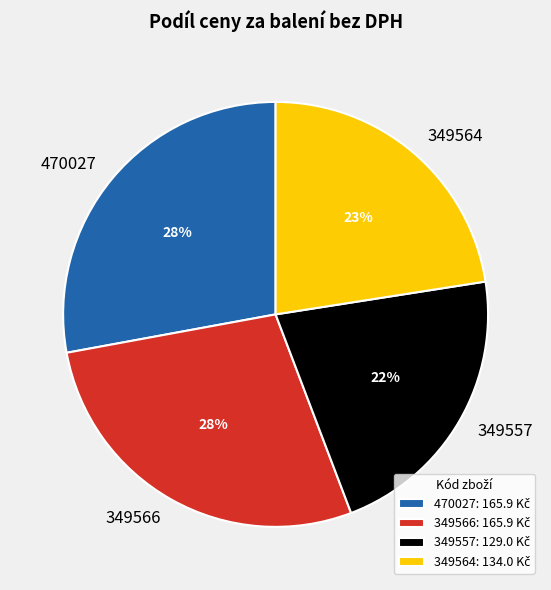

The 470027 slice represents 18% of the pie. True or false?

False